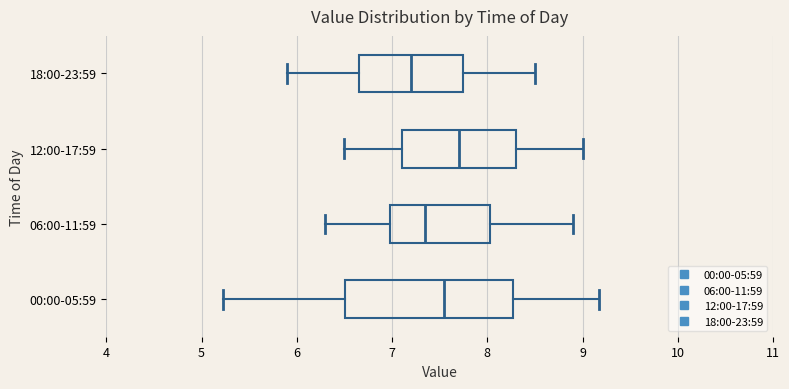

Comparing the boxes themselves (not the whiskers), which one is the widest?

00:00-05:59